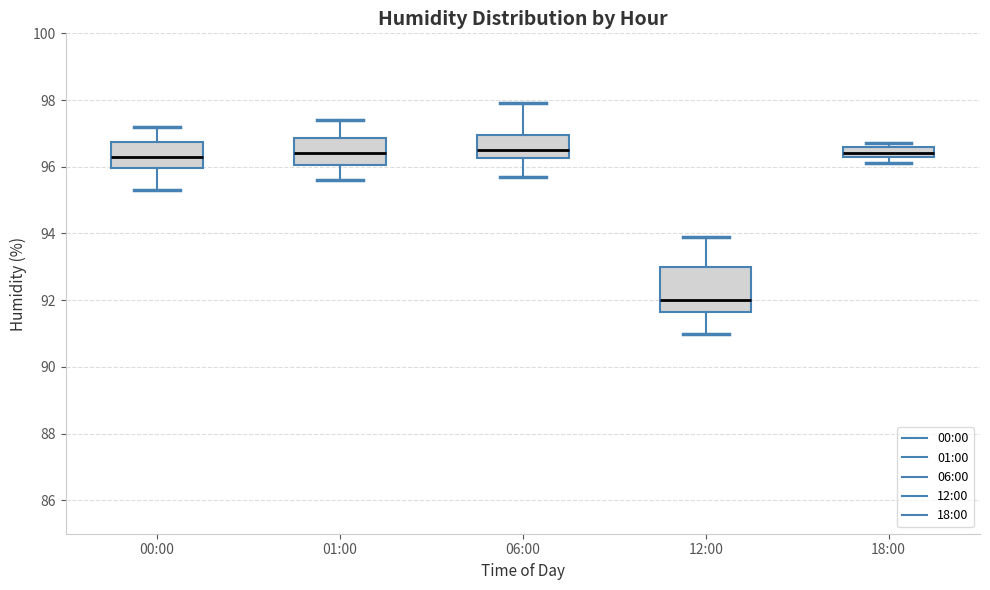

Where is the lower edge of the box for 00:00 on the y-axis? The values are not printed on the chart, so give them approximately, as read against the axis.

96.0